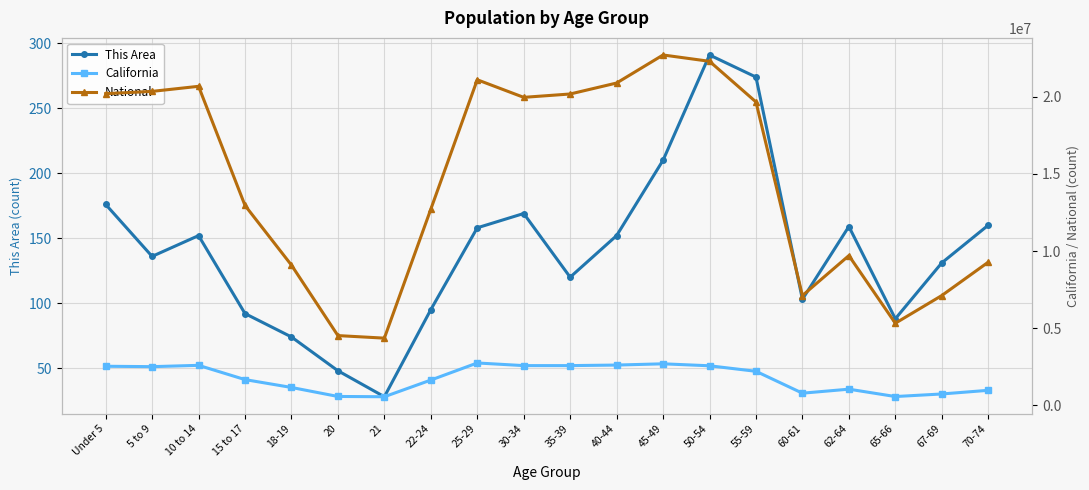

Is it true that This Area equals 79 at 10 to 14?

False